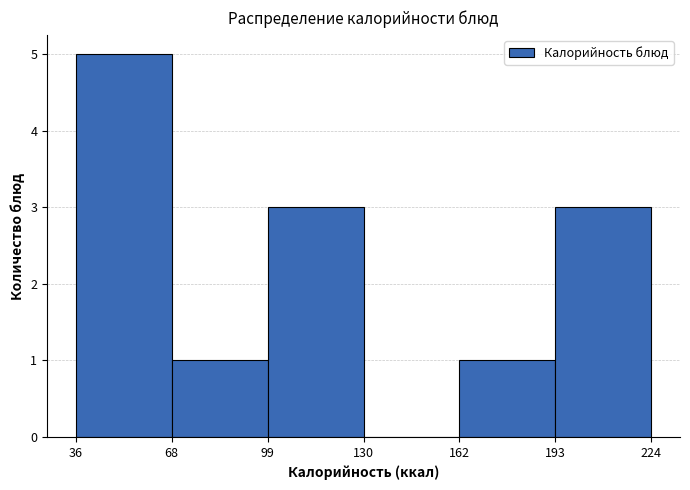

What is the height of the bar covering 36 to 68 on the x-axis? The values are not printed on the chart, so give them approximately, as read against the axis.

5